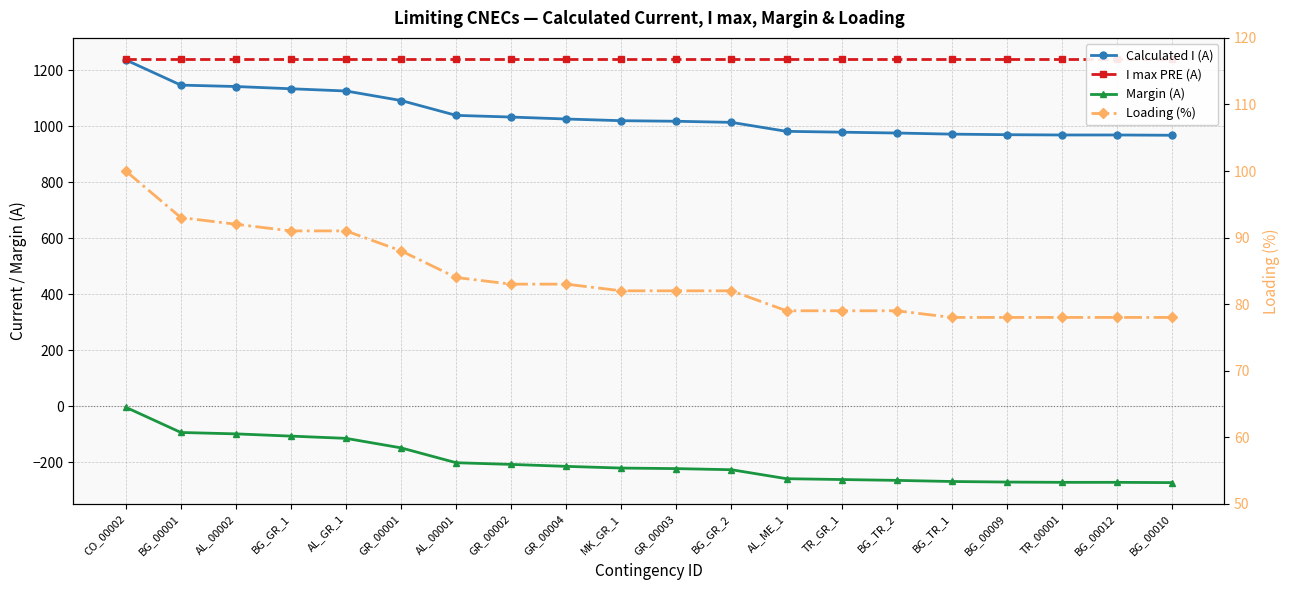

What is the difference between the highest and lowest values at BG_TR_2?

1504